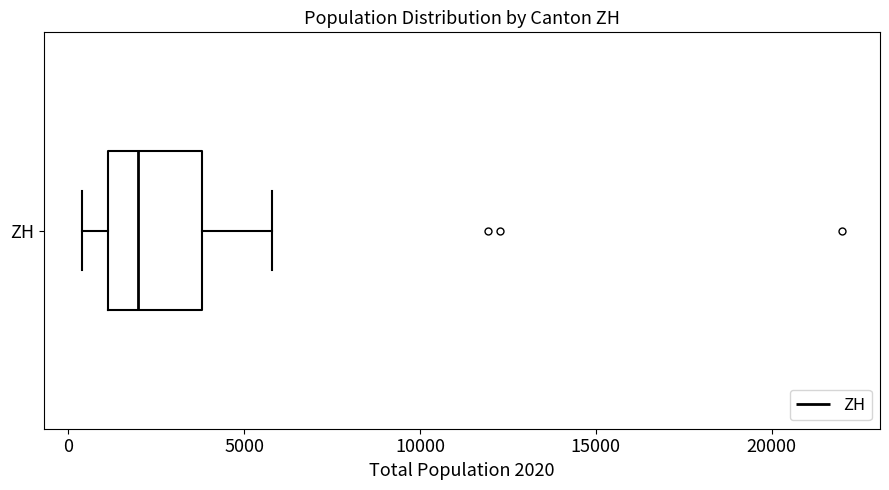

Transcribe this box plot: give where the median line is, the range the box spans, and where the two whiskers end, as read against the x-axis. The values are not printed on the chart, so give them approximately, as read against the axis.

median 2000, box 1000 to 4000, whiskers 500 to 6000